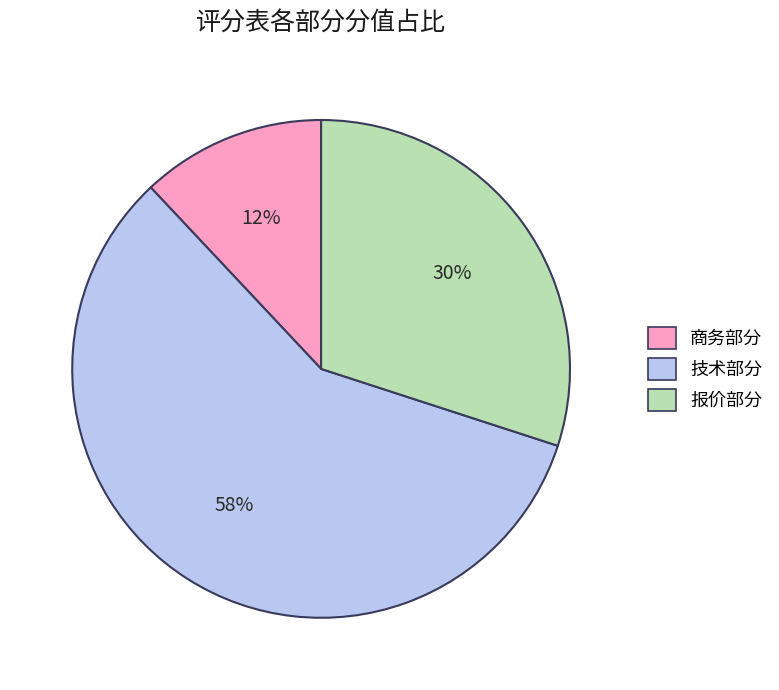

Do 商务部分 and 报价部分 together represent more than half of the pie?

No